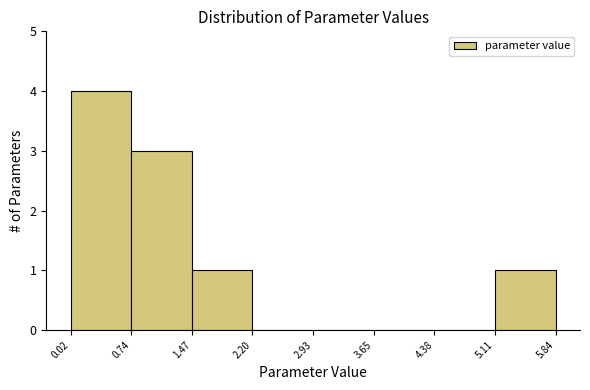

Reading left to right, transcribe this chart: for each bar, give the range it covers on the x-axis and its height. The values are not printed on the chart, so give them approximately, as read against the axis.

0.02 to 0.74: 4
0.74 to 1.47: 3
1.47 to 2.20: 1
2.20 to 2.93: 0
2.93 to 3.65: 0
3.65 to 4.38: 0
4.38 to 5.11: 0
5.11 to 5.84: 1